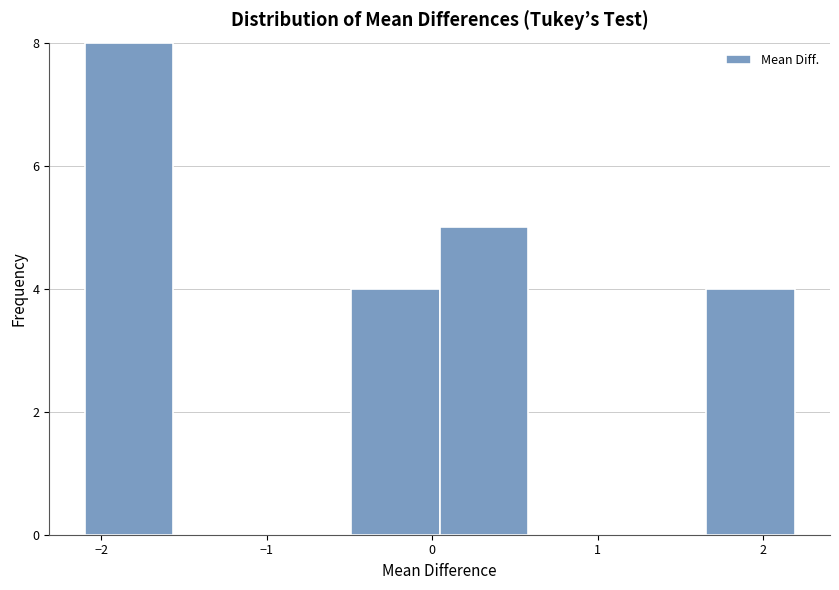

What is the height of the bar covering -2.1 to -1.6 on the x-axis? Neither the bar edges nor the heights are printed on the chart, so give them approximately, as read against the axes.

8